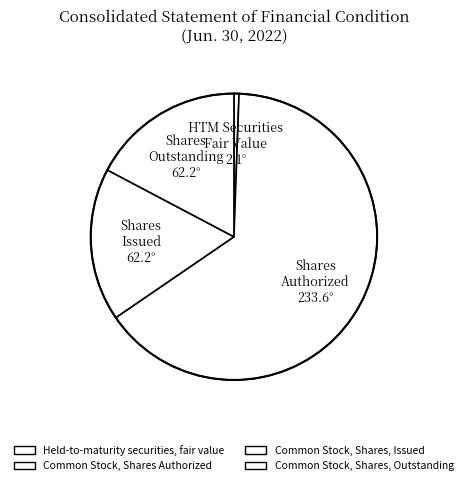

The Common Stock, Shares Authorized slice represents 52% of the pie. True or false?

False